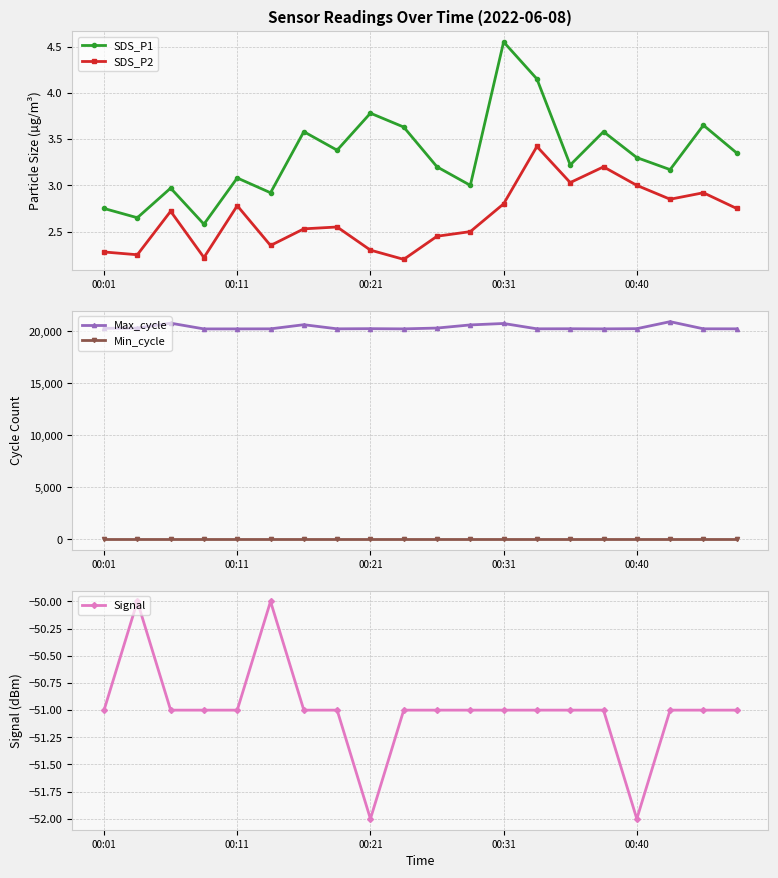

Where is SDS_P1 nearest to the value 3?

11